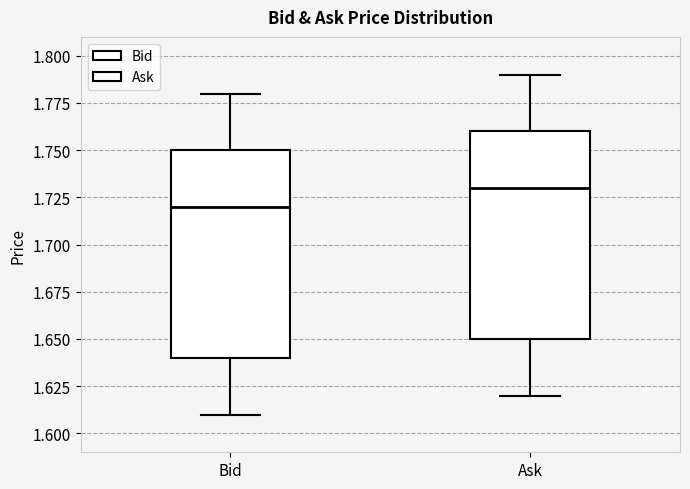

Where does the lower whisker of the box for Ask end on the y-axis? The values are not printed on the chart, so give them approximately, as read against the axis.

1.62